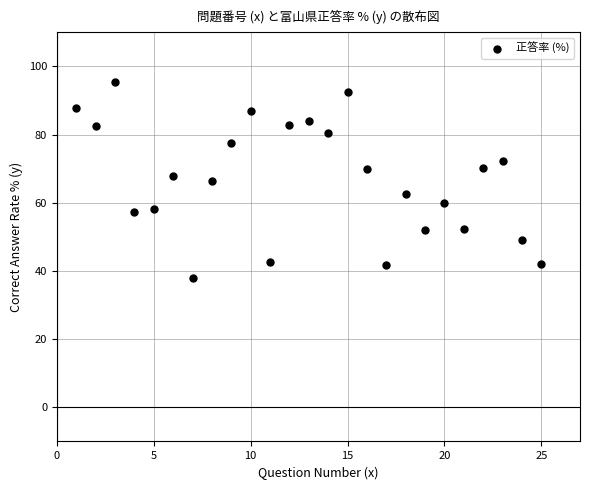

What is the range of Y values (max minus min)?

57.6